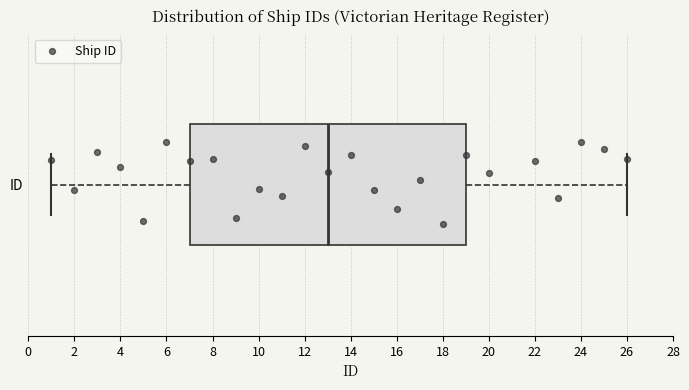

Read this box plot against the x-axis: the position of the median line, the range covered by the box, and the ends of both whiskers. The values are not printed on the chart, so give them approximately, as read against the axis.

median 13, box 7 to 19, whiskers 1 to 26